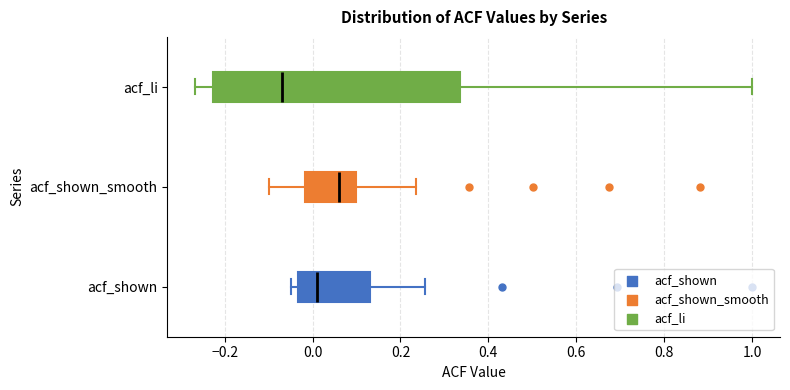

Reading bottom to top, transcribe this box plot: for each box, give where its median line is, the range the box spans, and where its two whiskers end, as read against the x-axis. The values are not printed on the chart, so give them approximately, as read against the axis.

acf_shown: median 0.02, box -0.04 to 0.14, whiskers -0.04 (just left of the box's left edge) to 0.26
acf_shown_smooth: median 0.06, box -0.02 to 0.10, whiskers -0.10 to 0.24
acf_li: median -0.06, box -0.22 to 0.34, whiskers -0.26 to 1.00